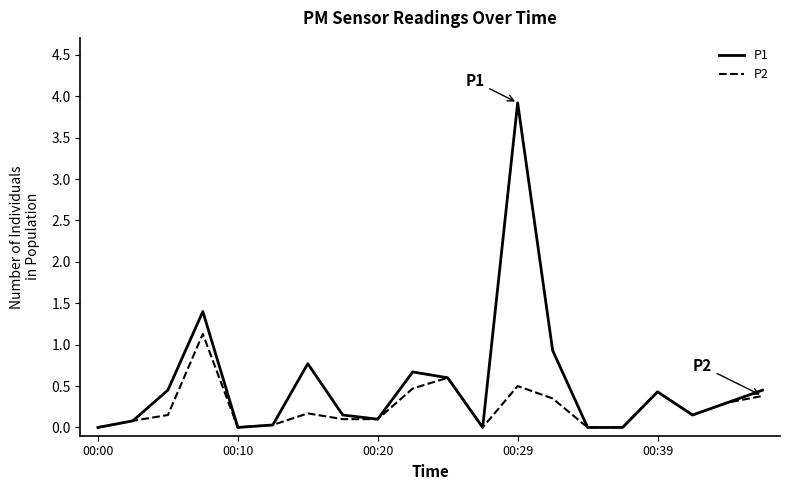

Which series has the largest total across all categories?

P1